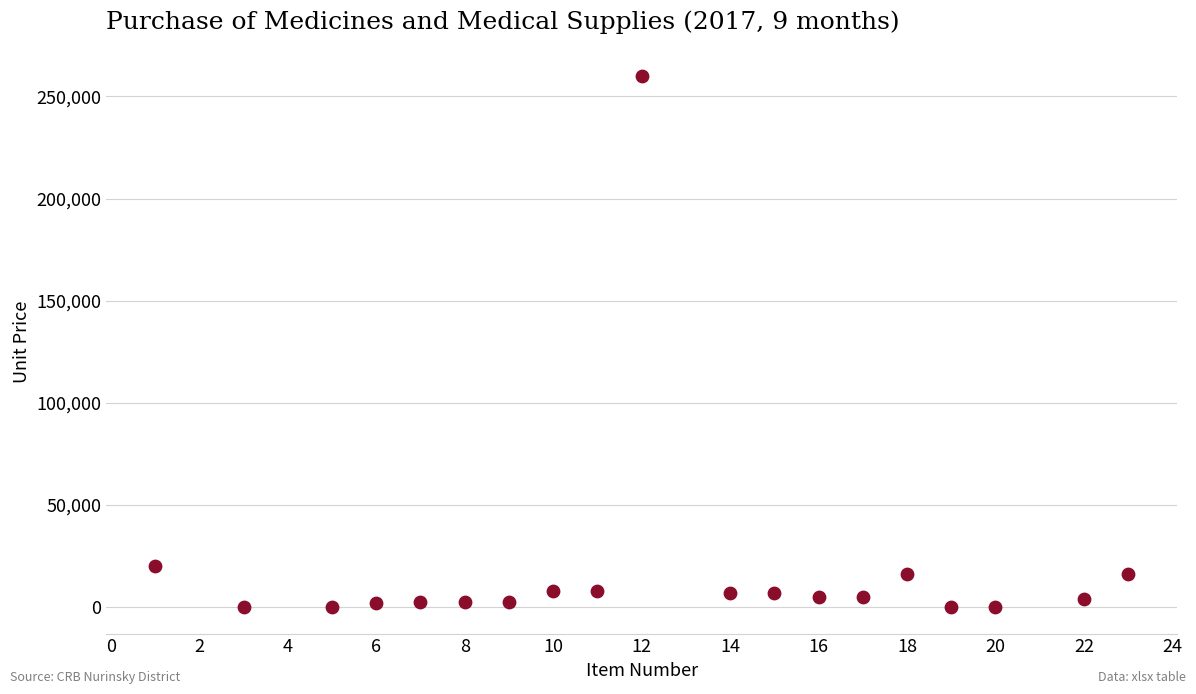

What is the range of Y values (max minus min)?

259983.6